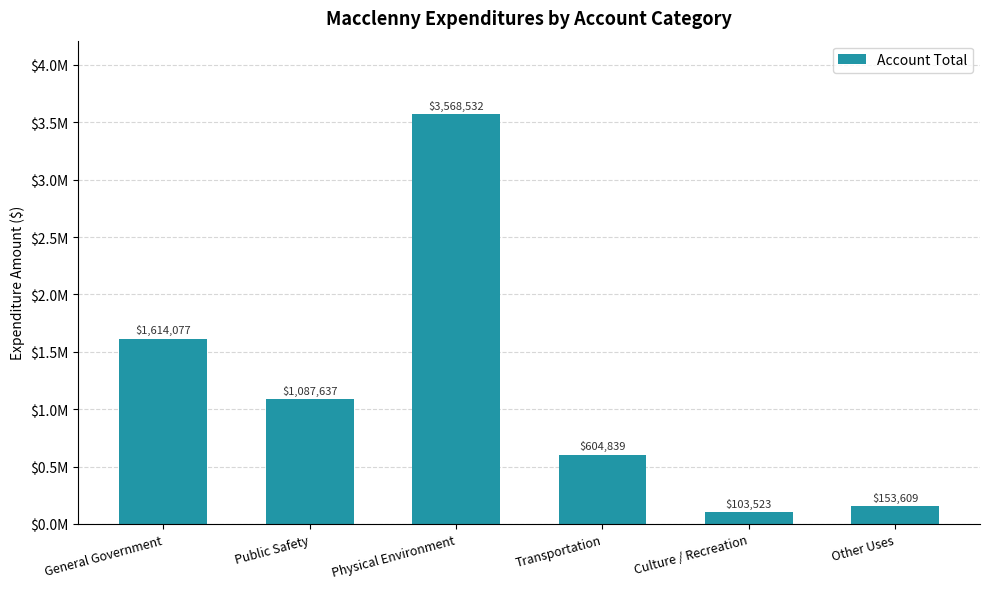

Does the chart contain any negative values?

No